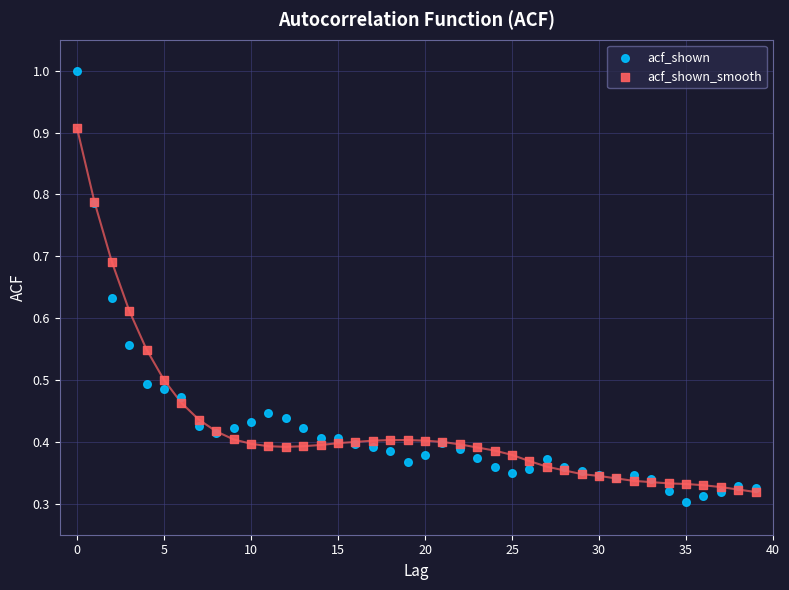

Which series contains the highest Y value?

acf_shown